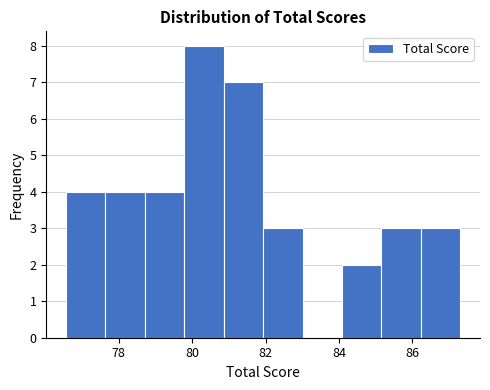

Reading left to right, transcribe this chart: for each bar, give the range it covers on the x-axis and its height. Neither the bar edges nor the heights are printed on the chart, so give them approximately, as read against the axes.

76.6 to 77.6: 4
77.6 to 78.8: 4
78.8 to 79.8: 4
79.8 to 80.8: 8
80.8 to 82.0: 7
82.0 to 83.0: 3
83.0 to 84.0: 0
84.0 to 85.2: 2
85.2 to 86.2: 3
86.2 to 87.4: 3